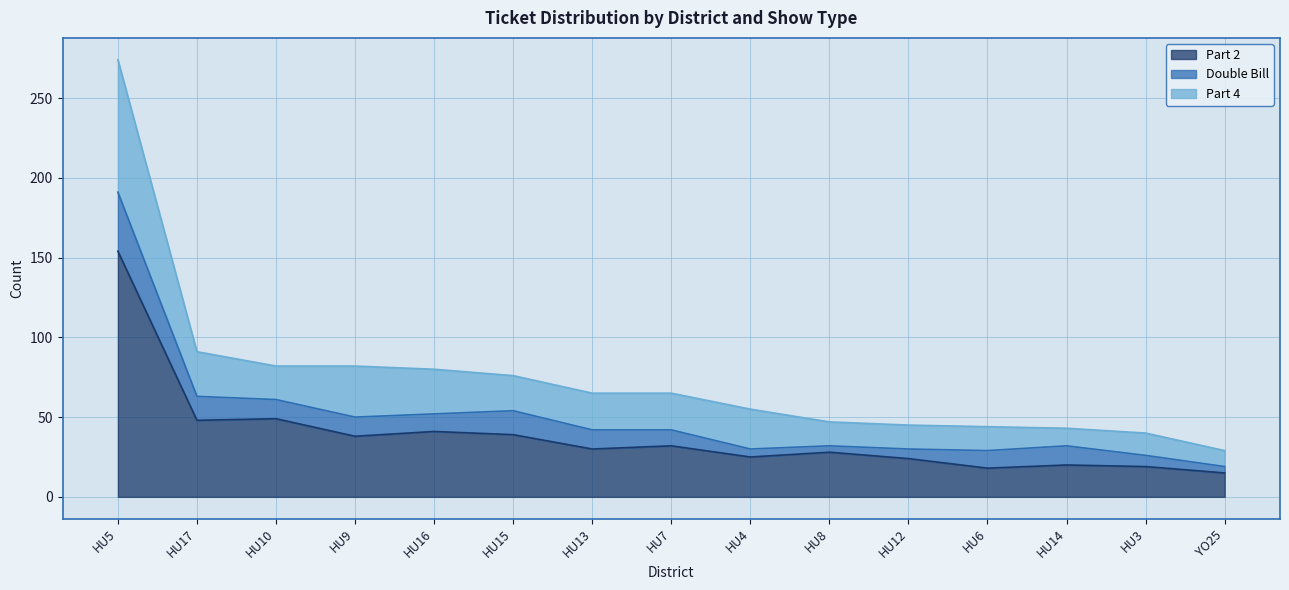

At which category is the sum across all series the highest?

HU5